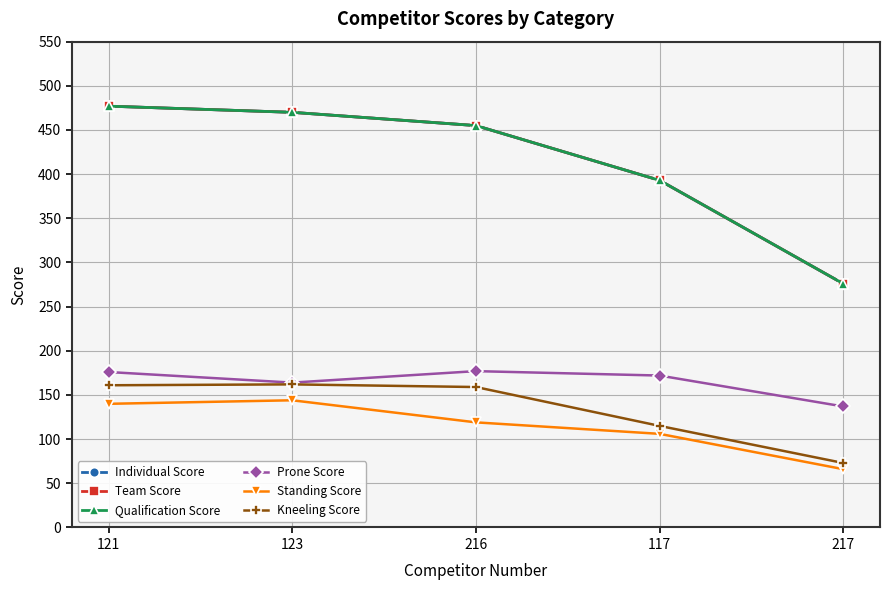

What is the average value of the Standing Score series?

115